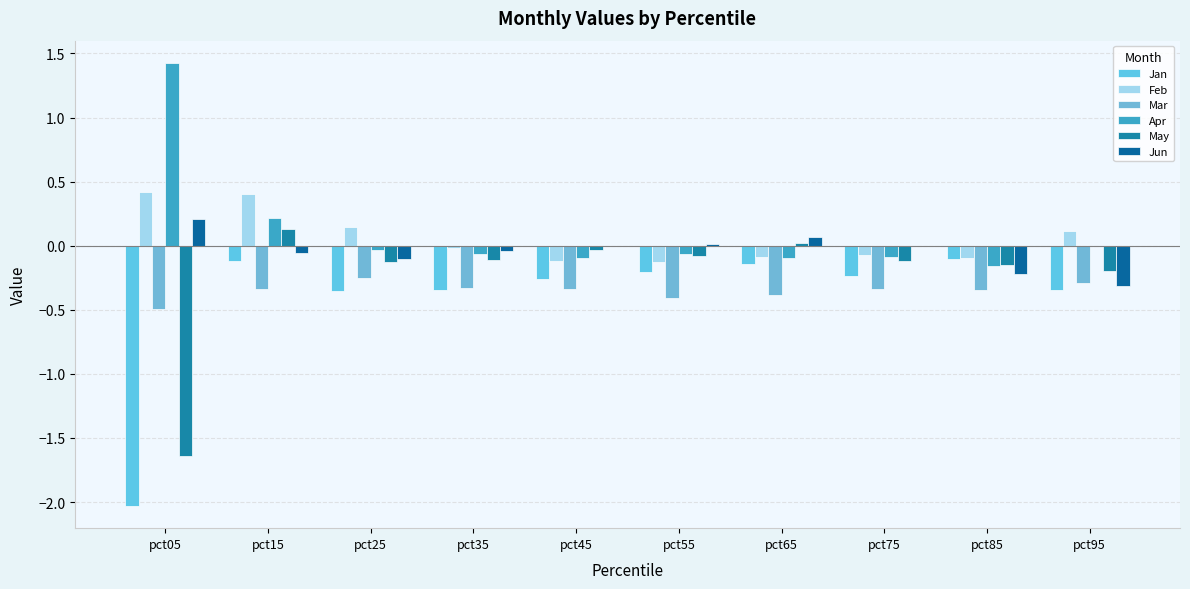

What is the average value of the Apr series?

0.1